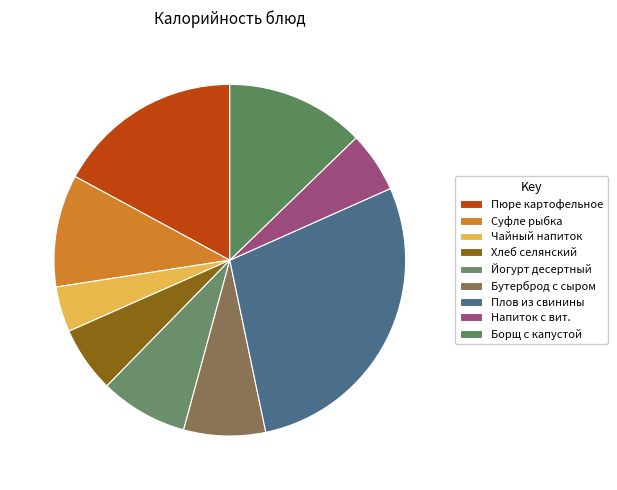

What percentage do Плов из свинины and Напиток с вит. together represent?

34.0%